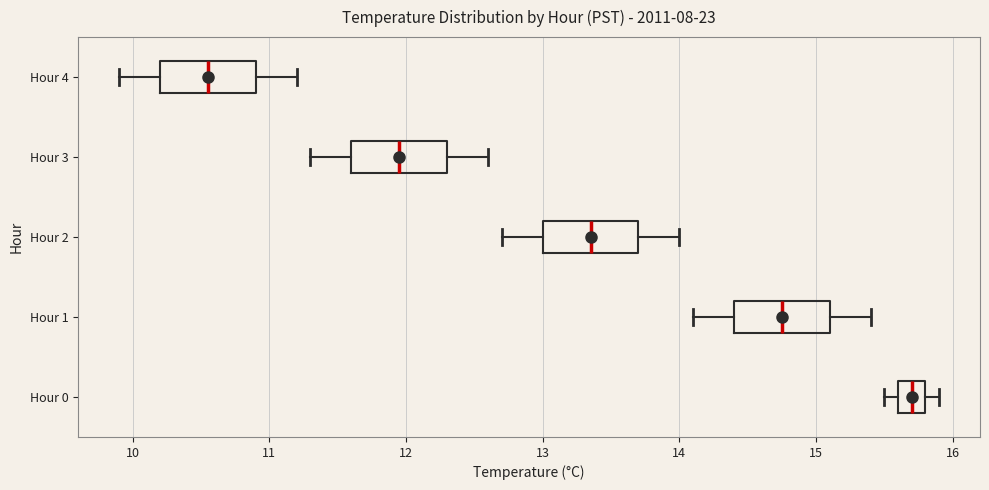

Reading bottom to top, read every box against the x-axis: the position of its median line, the range the box covers, and the ends of its whiskers. The values are not printed on the chart, so give them approximately, as read against the axis.

Hour 0: median 15.7, box 15.6 to 15.8, whiskers 15.5 to 15.9
Hour 1: median 14.8, box 14.4 to 15.1, whiskers 14.1 to 15.4
Hour 2: median 13.4, box 13.0 to 13.7, whiskers 12.7 to 14.0
Hour 3: median 12.0, box 11.6 to 12.3, whiskers 11.3 to 12.6
Hour 4: median 10.6, box 10.2 to 10.9, whiskers 9.9 to 11.2